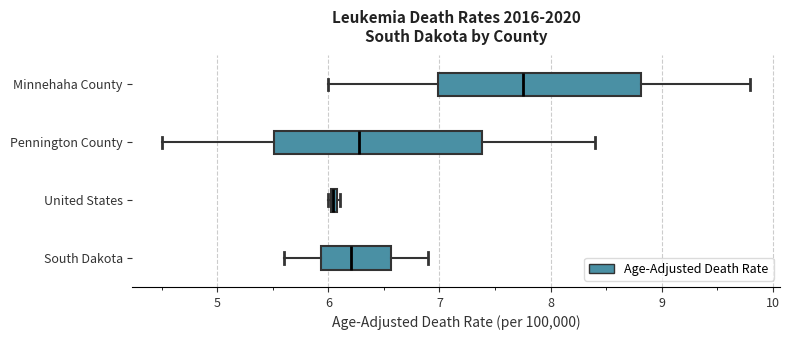

Where does the left whisker of the box for Pennington County end on the x-axis? The values are not printed on the chart, so give them approximately, as read against the axis.

4.5